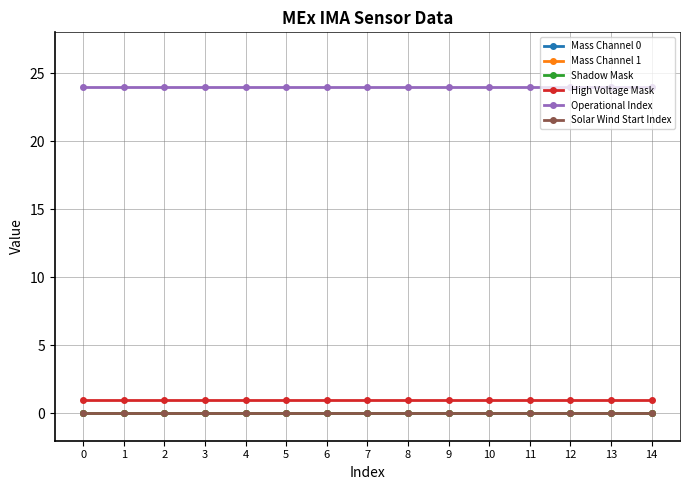

True or false: High Voltage Mask and Solar Wind Start Index cross at least once.

False